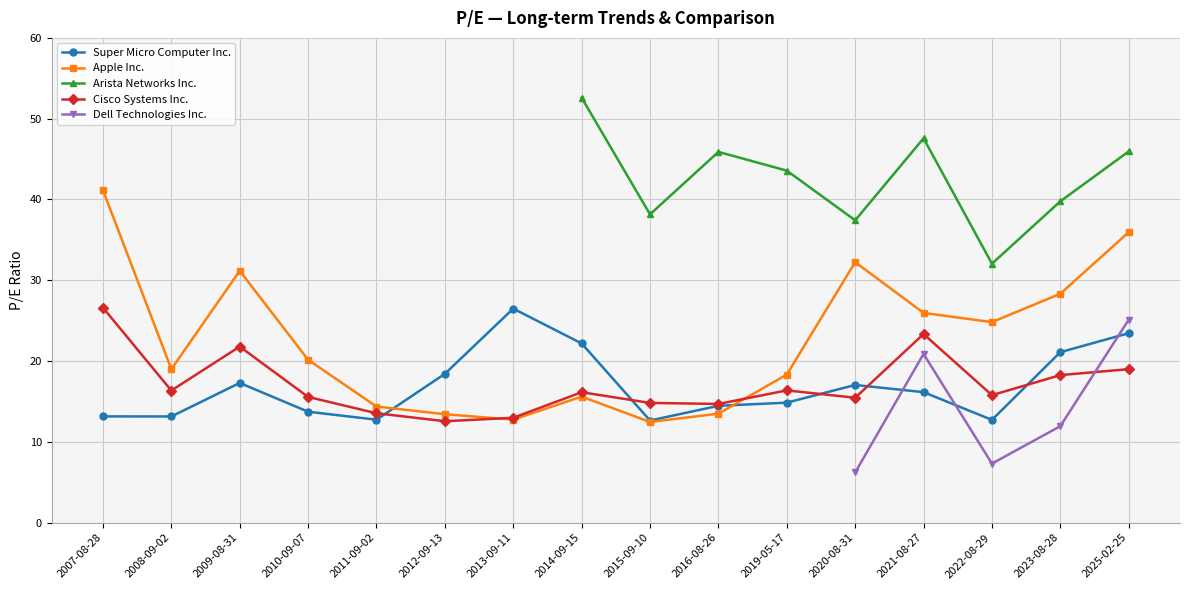

What is the sum of all Super Micro Computer Inc. values?

269.6